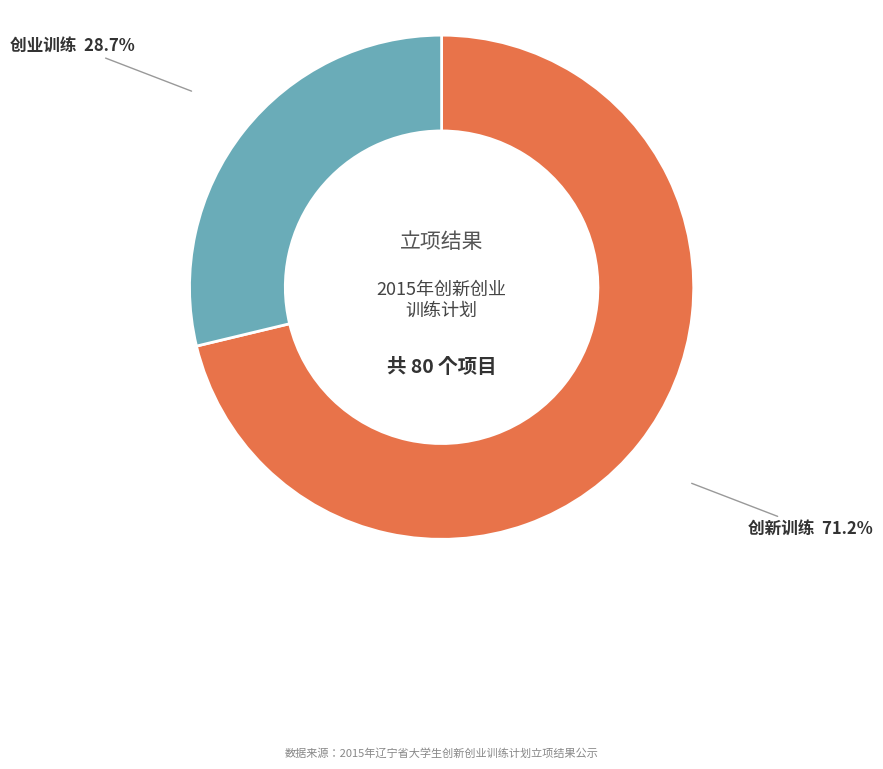

What percentage is the 创业训练 slice, to the nearest percent?

29%